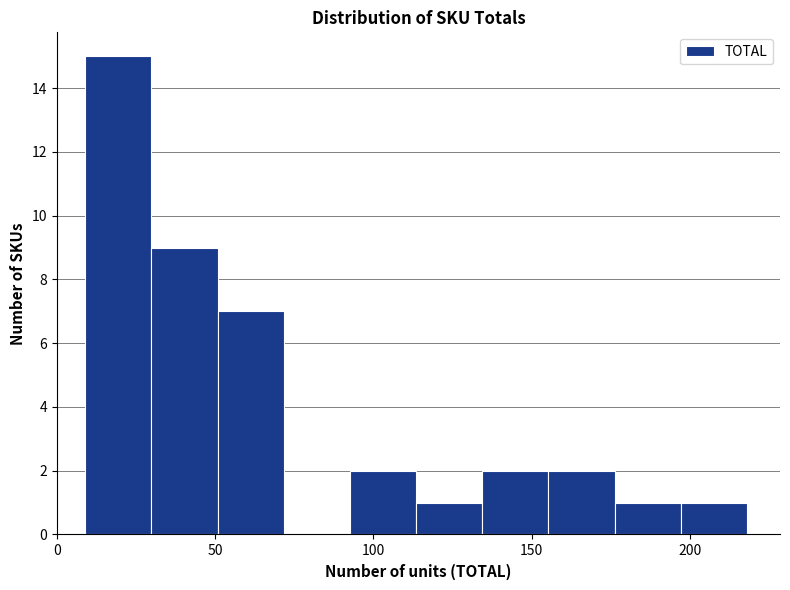

What is the height of the bar covering 135 to 155 on the x-axis? Neither the bar edges nor the heights are printed on the chart, so give them approximately, as read against the axes.

2